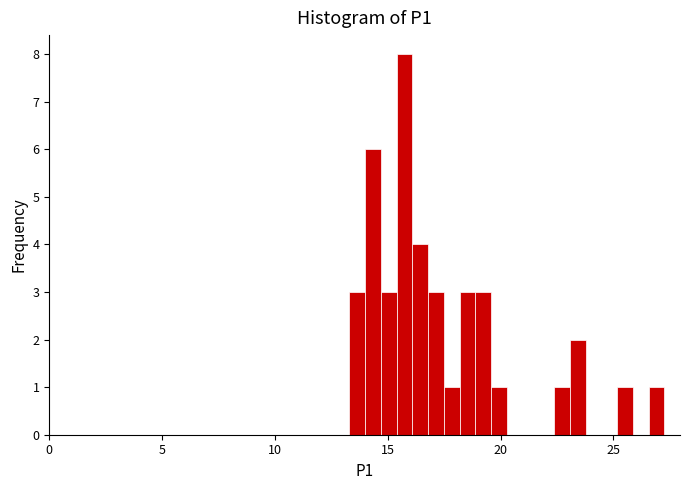

Around what value on the x-axis is the tallest bar? Give the approximate position of its centre, as read against the axis.

15.5